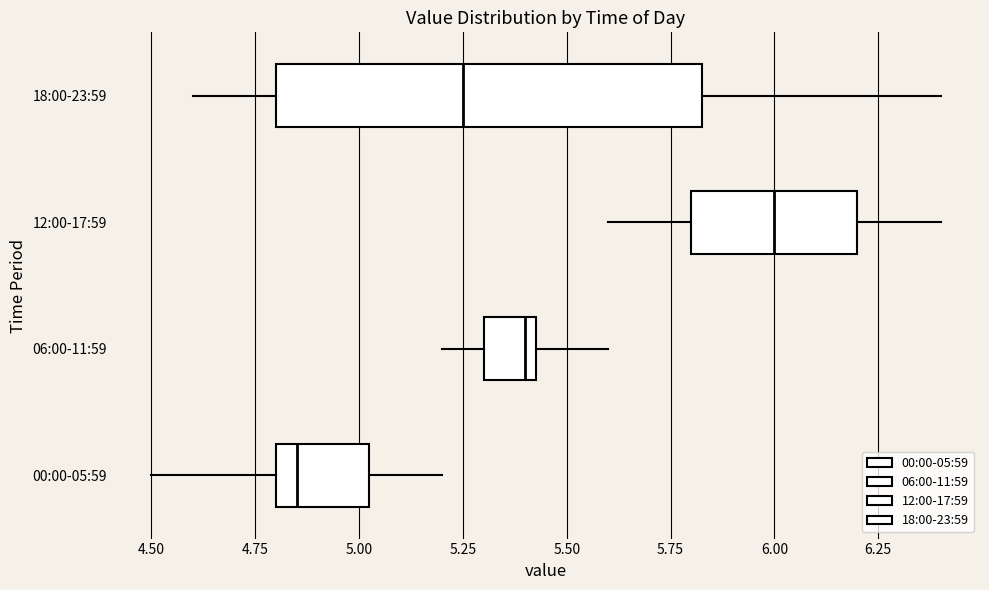

Reading bottom to top, transcribe this box plot: for each box, give where its median line is, the range the box spans, and where its two whiskers end, as read against the x-axis. The values are not printed on the chart, so give them approximately, as read against the axis.

00:00-05:59: median 4.85, box 4.80 to 5.05, whiskers 4.50 to 5.20
06:00-11:59: median 5.40, box 5.30 to 5.45, whiskers 5.20 to 5.60
12:00-17:59: median 6.00, box 5.80 to 6.20, whiskers 5.60 to 6.40
18:00-23:59: median 5.25, box 4.80 to 5.85, whiskers 4.60 to 6.40